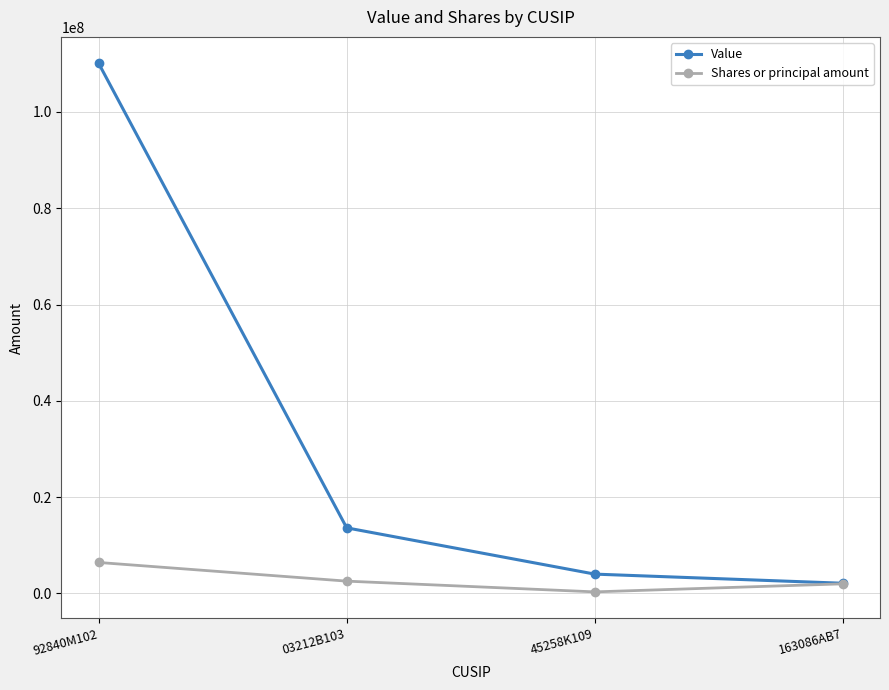

Is the value of Shares or principal amount at 03212B103 greater than the value of Value at 45258K109?

No